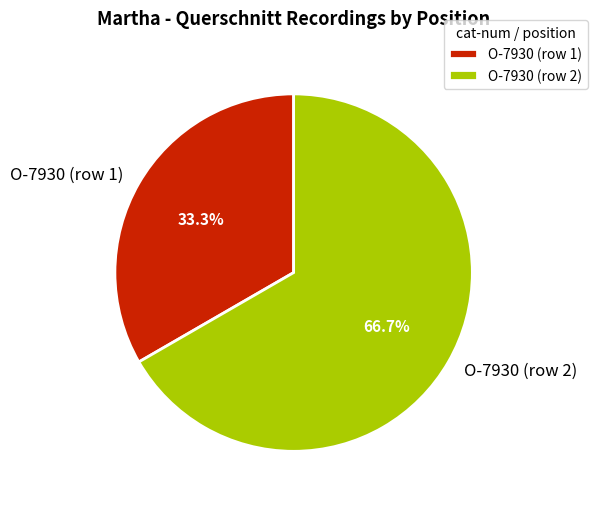

Is it true that O-7930 (row 1) is 24% of the pie?

False